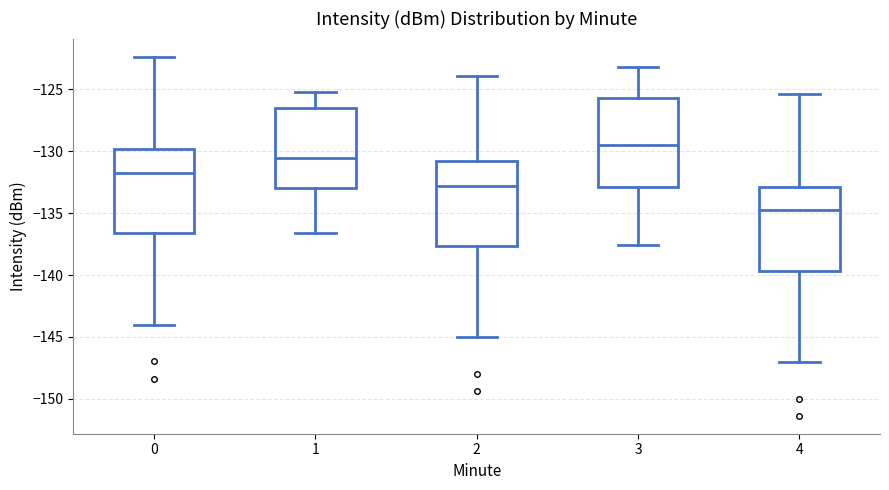

Reading left to right, read every box against the y-axis: the position of its median line, the range the box covers, and the ends of its whiskers. The values are not printed on the chart, so give them approximately, as read against the axis.

0: median -132.0, box -136.5 to -130.0, whiskers -144.0 to -122.5
1: median -130.5, box -133.0 to -126.5, whiskers -136.5 to -125.0
2: median -133.0, box -137.5 to -131.0, whiskers -145.0 to -124.0
3: median -129.5, box -133.0 to -125.5, whiskers -137.5 to -123.0
4: median -135.0, box -139.5 to -133.0, whiskers -147.0 to -125.5